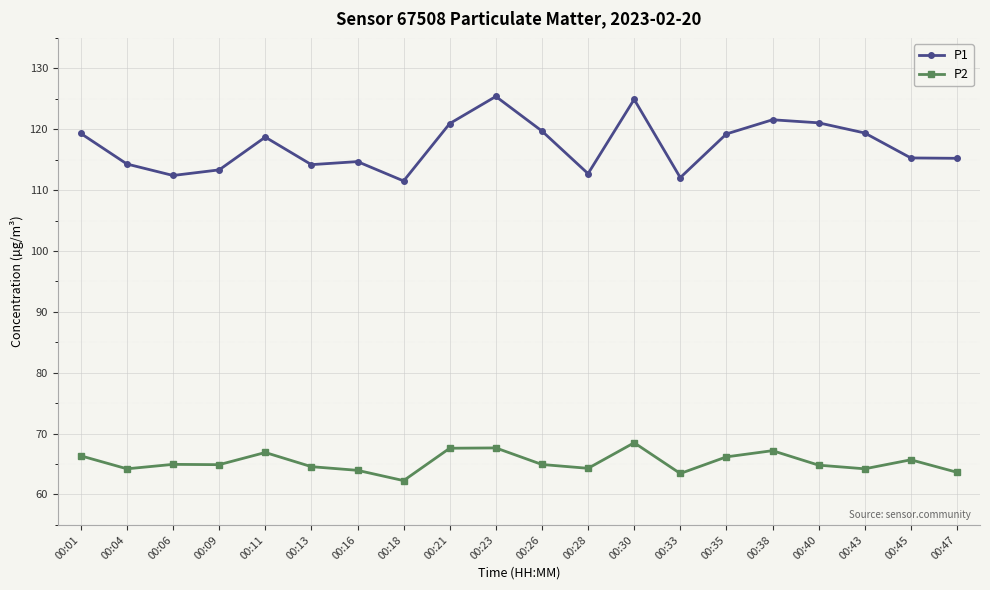

Is it true that P2 equals 63.5 at 00:33?

True